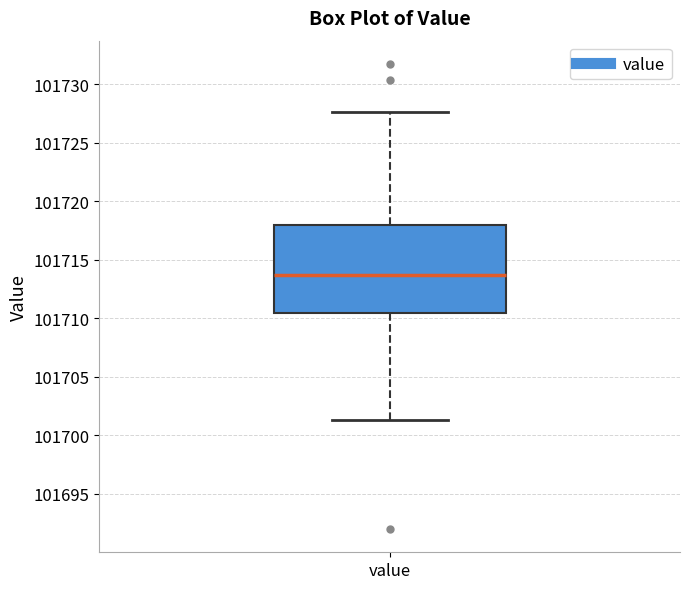

Transcribe this box plot: give where the median line is, the range the box spans, and where the two whiskers end, as read against the y-axis. The values are not printed on the chart, so give them approximately, as read against the axis.

median 101713.5, box 101710.5 to 101718.0, whiskers 101701.5 to 101727.5